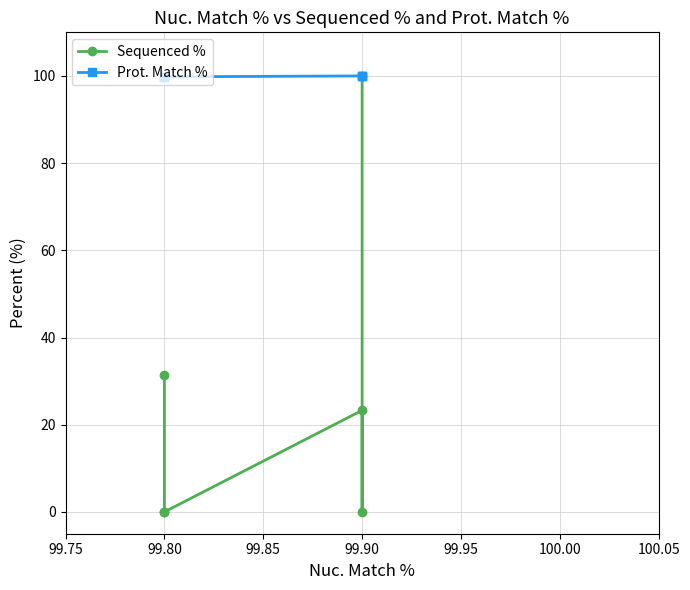

Which category has the lowest value in the Sequenced % series?

99.90